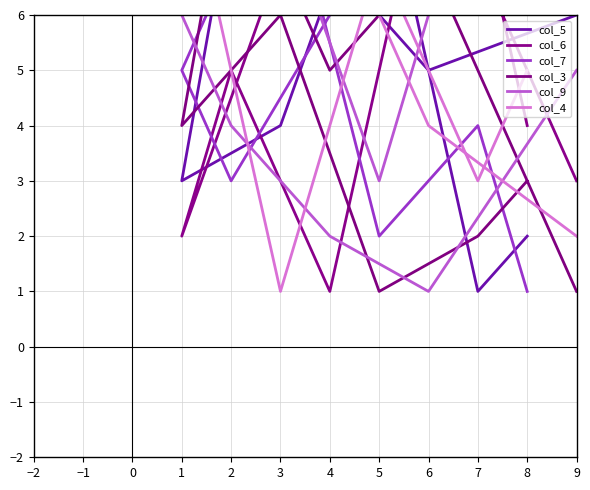

Does the chart have visible grid lines?

Yes